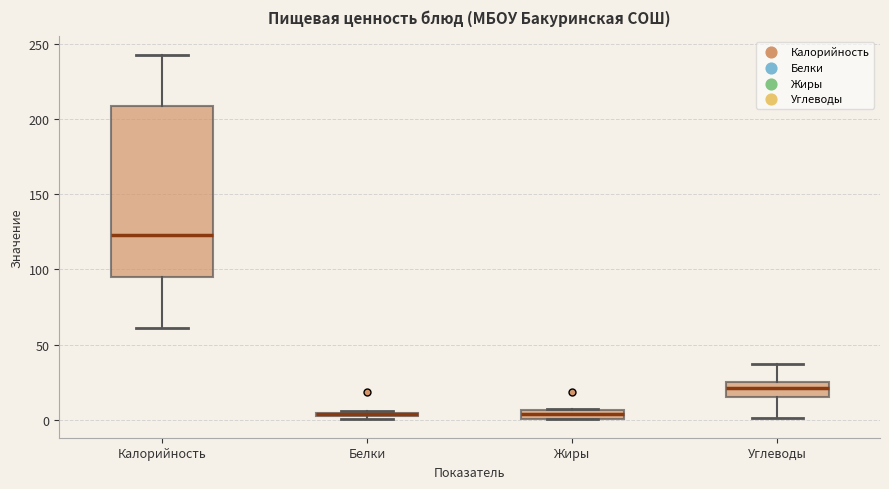

Comparing the boxes themselves (not the whiskers), which one is the tallest?

Калорийность